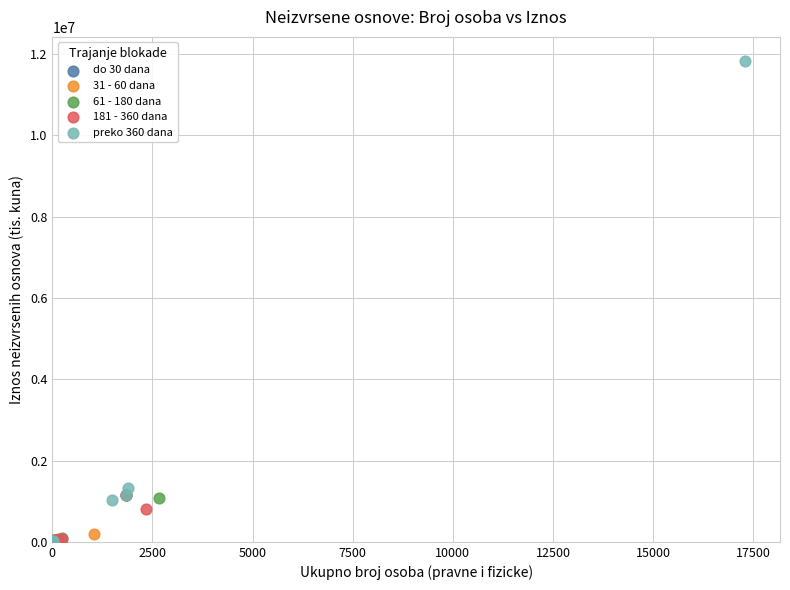

What are all the series names shown in the legend?

do 30 dana, 31 - 60 dana, 61 - 180 dana, 181 - 360 dana, preko 360 dana